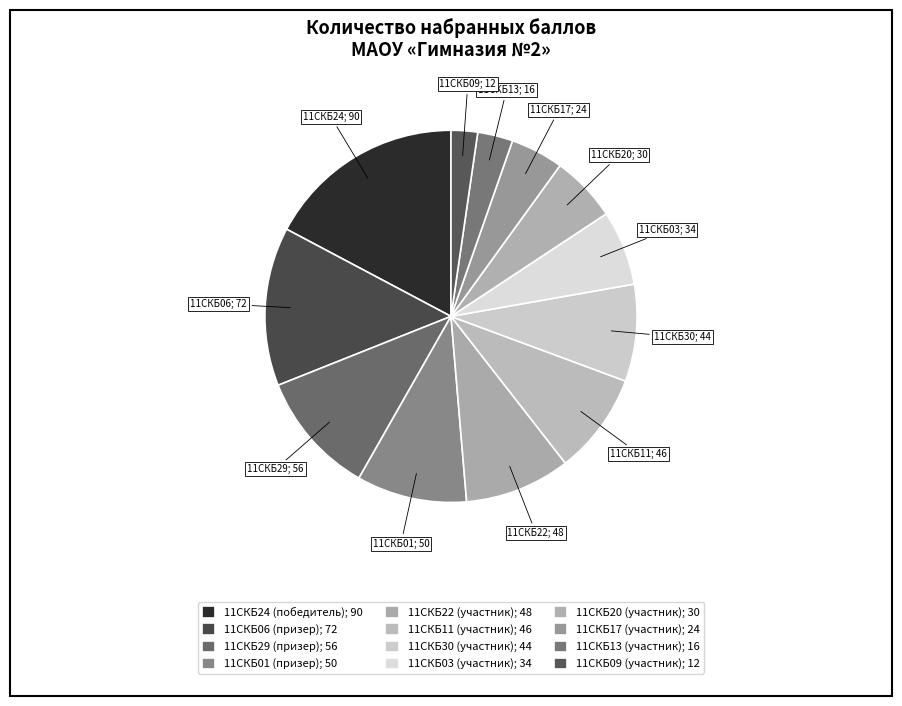

Combined, do 11СКБ03 (участник) and 11СКБ30 (участник) account for over 50%?

No